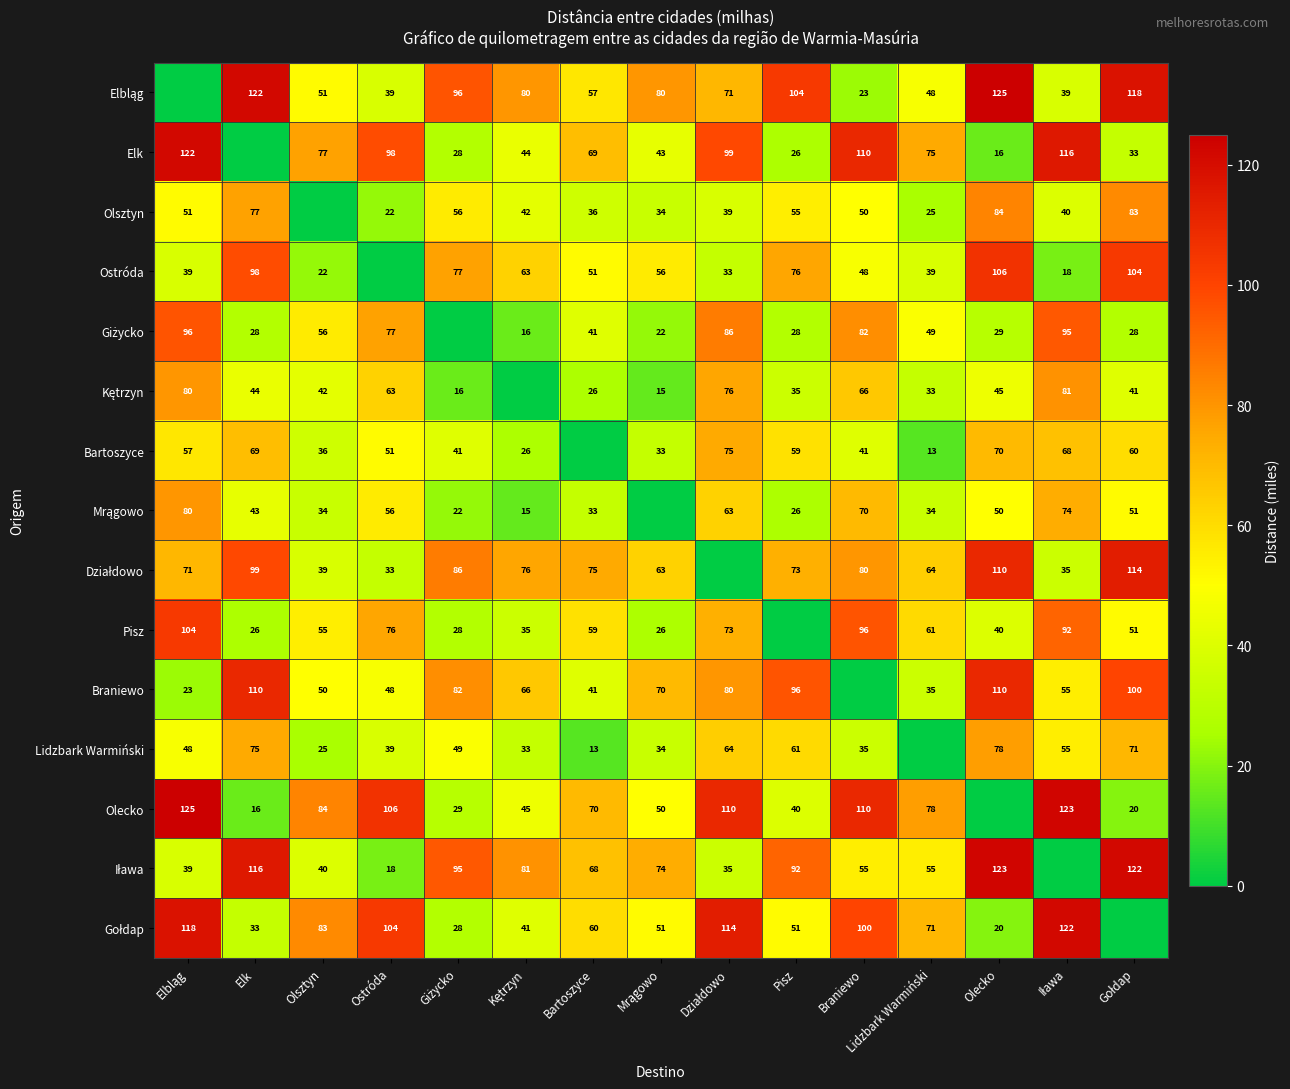

The Olecko series shows 40 at Pisz. True or false?

True